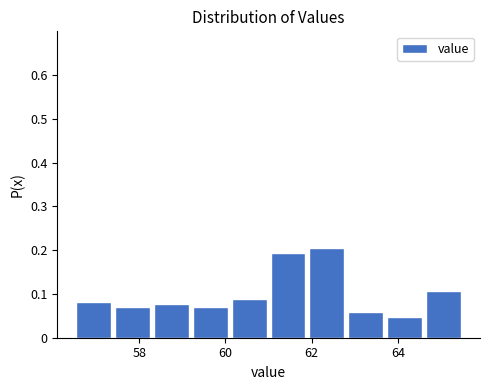

How tall is the bar that spans 59.2 to 60.1 on the x-axis? Neither the bar edges nor the heights are printed on the chart, so give them approximately, as read against the axes.

0.07